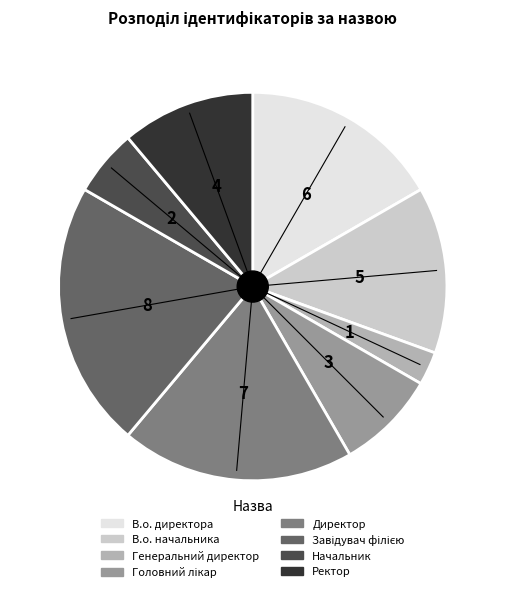

Between Начальник and В.о. директора, which is larger?

В.о. директора